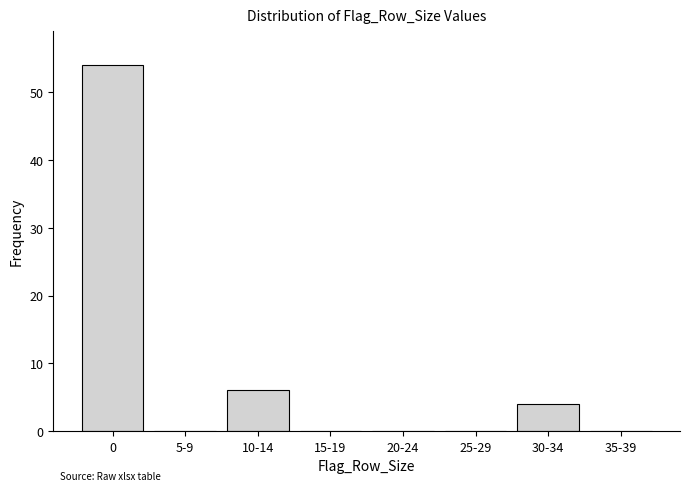

Reading left to right, list all the values displayed in this chart.

0=54	5-9=0	10-14=6	15-19=0	20-24=0	25-29=0	30-34=4	35-39=0